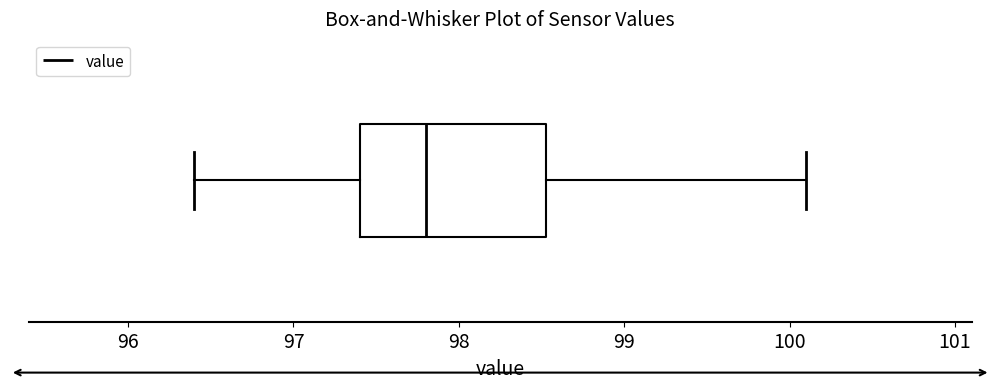

Transcribe this box plot: give where the median line is, the range the box spans, and where the two whiskers end, as read against the x-axis. The values are not printed on the chart, so give them approximately, as read against the axis.

median 97.8, box 97.4 to 98.5, whiskers 96.4 to 100.1